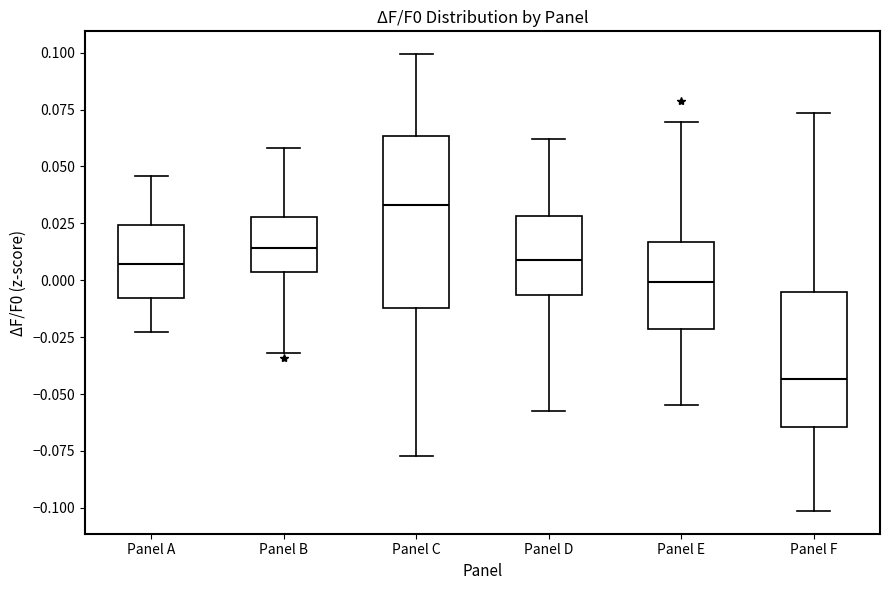

Reading left to right, read every box against the y-axis: the position of its median line, the range the box covers, and the ends of its whiskers. The values are not printed on the chart, so give them approximately, as read against the axis.

Panel A: median 0.005, box -0.010 to 0.025, whiskers -0.025 to 0.045
Panel B: median 0.015, box 0.005 to 0.030, whiskers -0.030 to 0.060
Panel C: median 0.035, box -0.010 to 0.065, whiskers -0.075 to 0.100
Panel D: median 0.010, box -0.005 to 0.030, whiskers -0.060 to 0.060
Panel E: median 0.000, box -0.020 to 0.015, whiskers -0.055 to 0.070
Panel F: median -0.045, box -0.065 to -0.005, whiskers -0.100 to 0.075